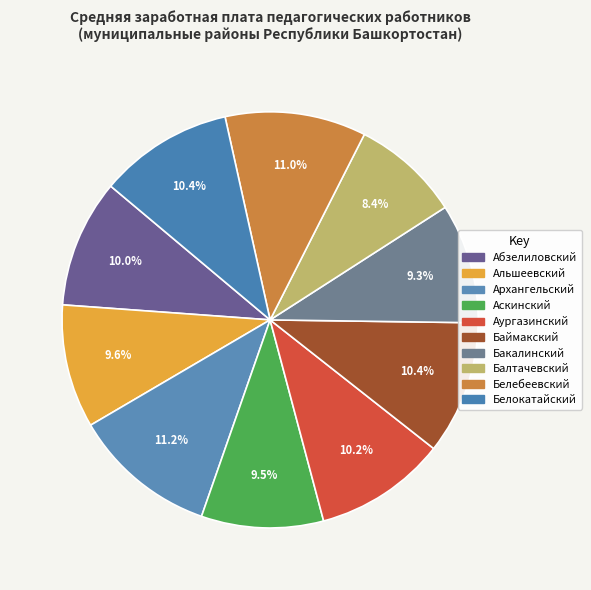

How much of the chart is everything except Балтачевский?

91.6%